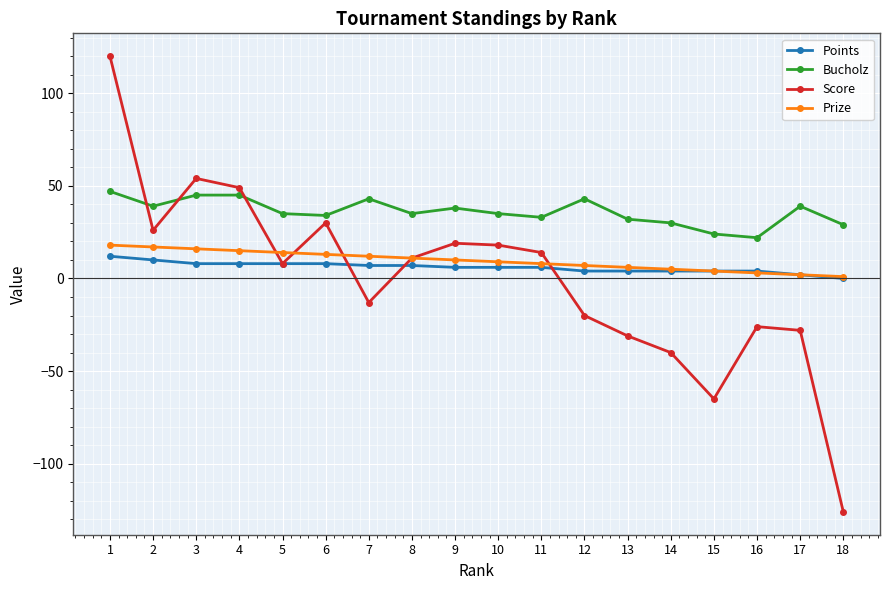

What is the value of the Bucholz point at the 10th from the left?

35